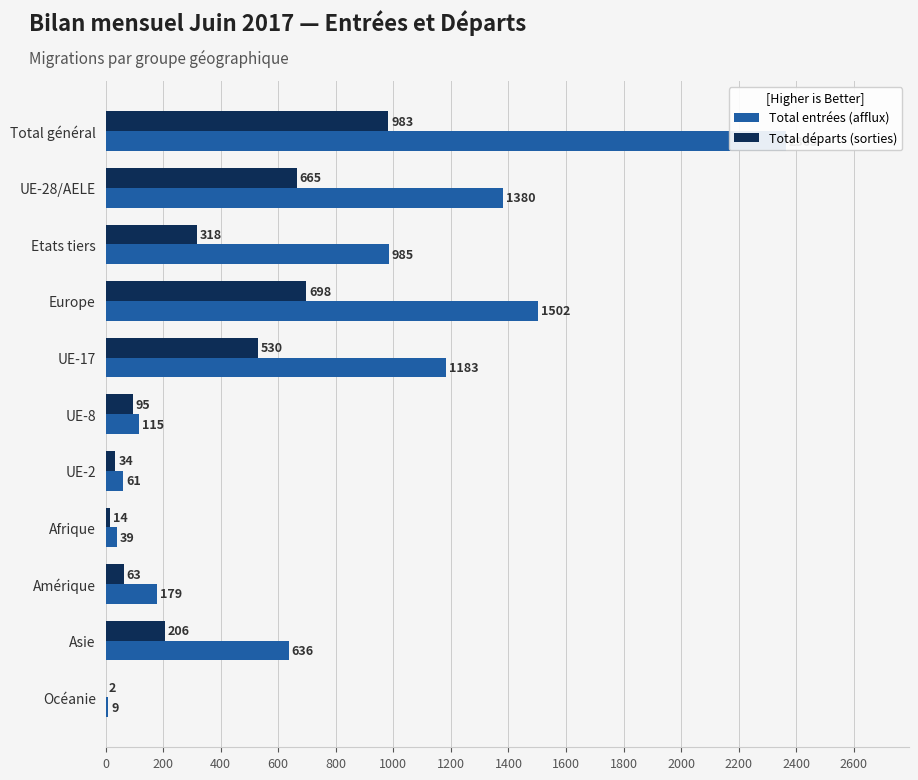

What position from the left is Europe?

4